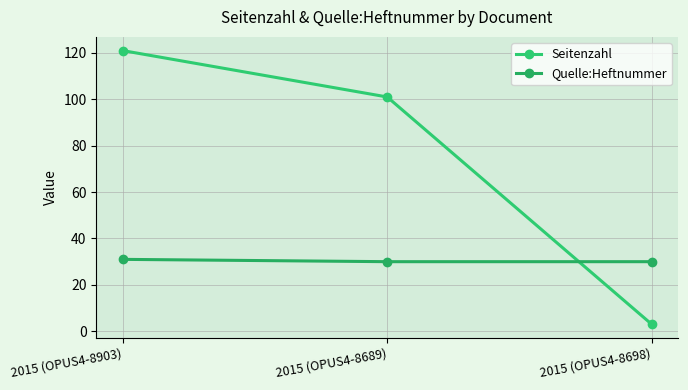

What are all the series names shown in the legend?

Seitenzahl, Quelle:Heftnummer